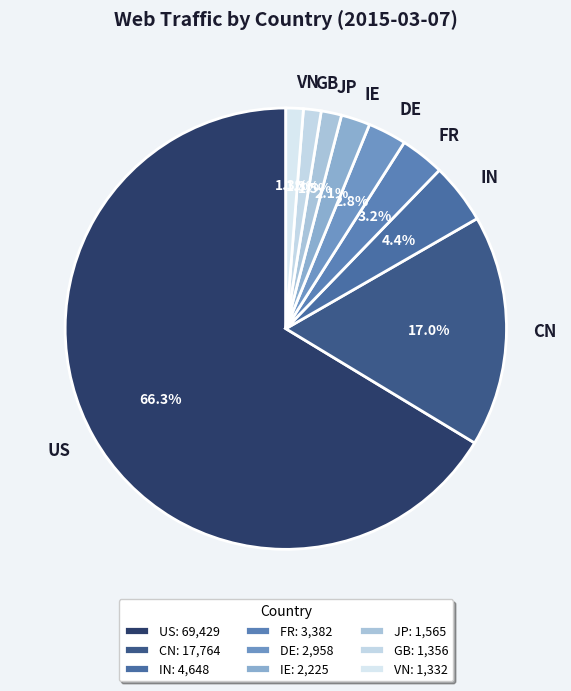

Which category has the biggest portion of the pie?

US